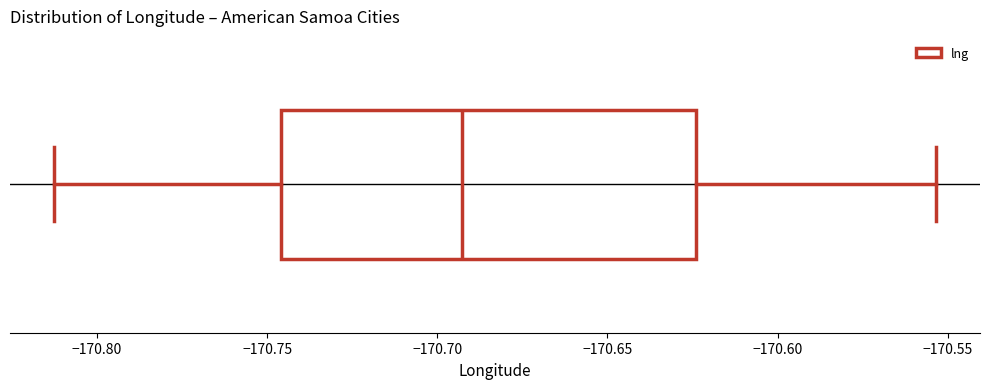

Where is the right edge of the box on the x-axis? The values are not printed on the chart, so give them approximately, as read against the axis.

-170.625